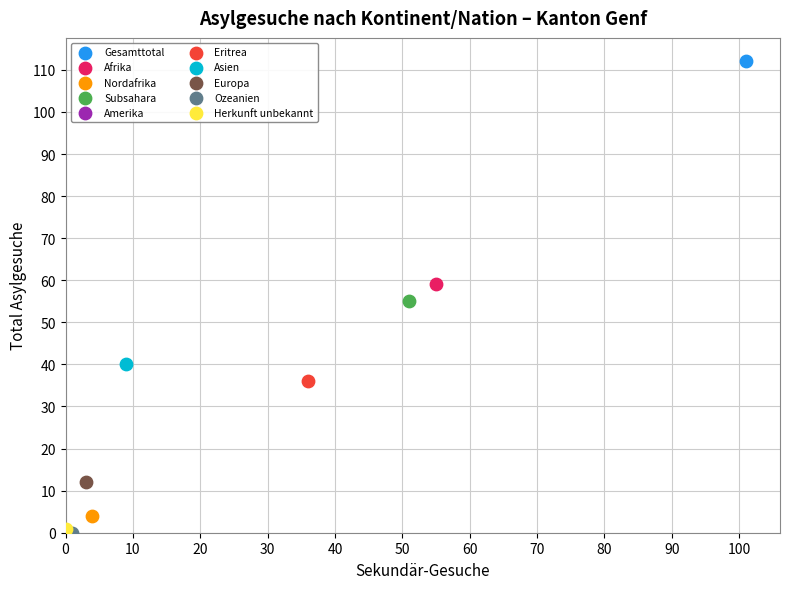

Which series reaches the maximum Y coordinate?

Gesamttotal